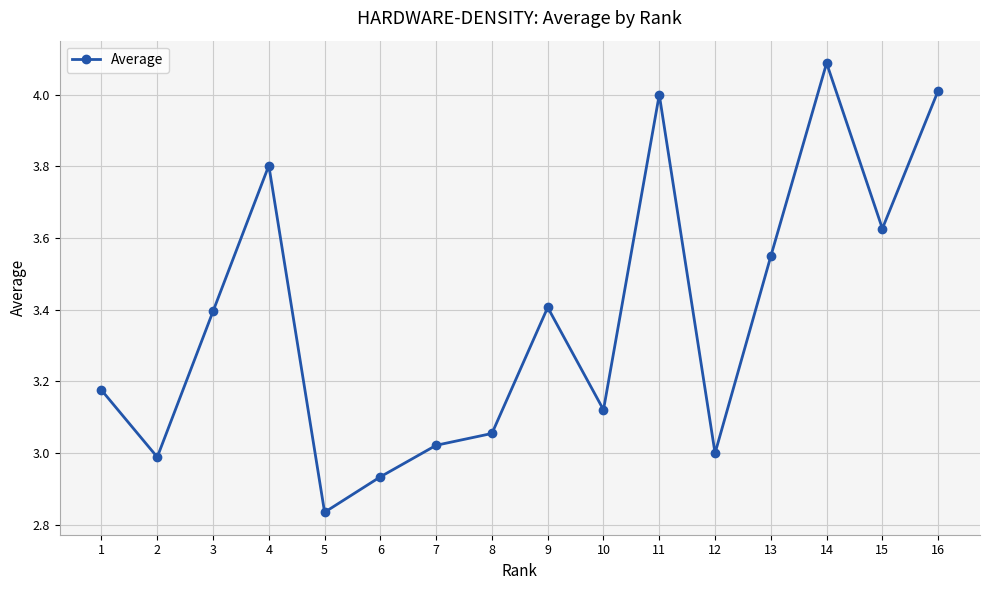

Is this an area chart (filled region under the line)?

No